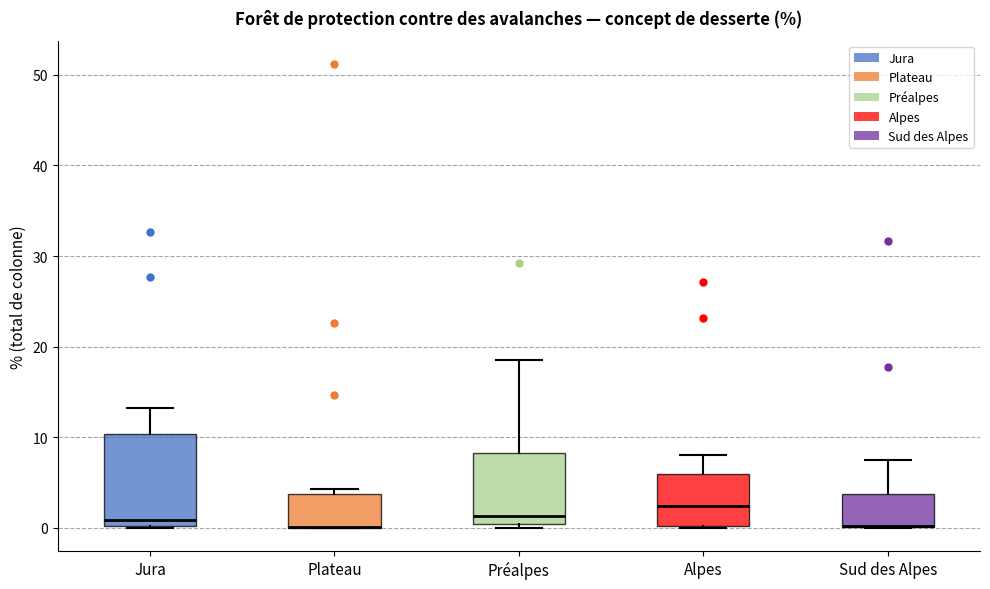

Reading left to right, read every box against the y-axis: the position of its median line, the range the box covers, and the ends of its whiskers. The values are not printed on the chart, so give them approximately, as read against the axis.

Jura: median 1, box 0 to 10, whiskers 0 to 13
Plateau: median 0 (drawn on the box's lower edge), box 0 to 4, whiskers 0 to 4 (just above the box's upper edge)
Préalpes: median 1, box 0 to 8, whiskers 0 (just below the box's lower edge) to 19
Alpes: median 2, box 0 to 6, whiskers 0 to 8
Sud des Alpes: median 0 (drawn on the box's lower edge), box 0 to 4, whiskers 0 to 8